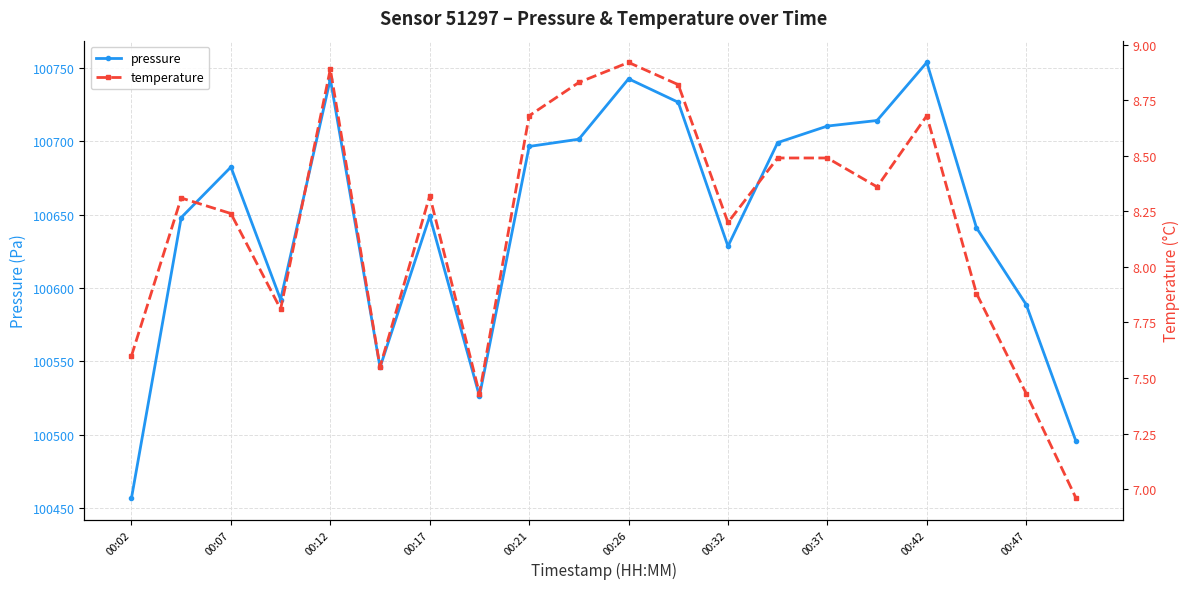

At which label does pressure first exceed 100682?

00:07